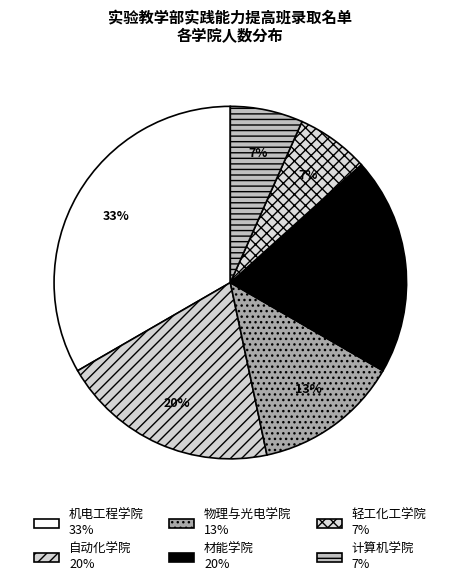

Count the number of slices in the pie.

6